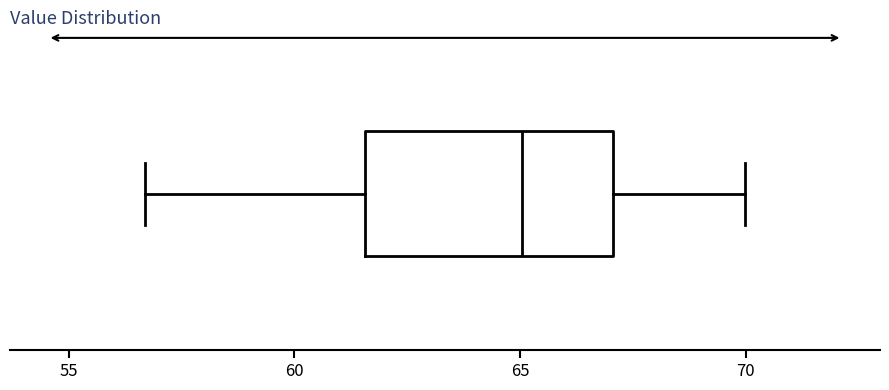

Where does the median line of the box sit on the x-axis? The values are not printed on the chart, so give them approximately, as read against the axis.

65.0